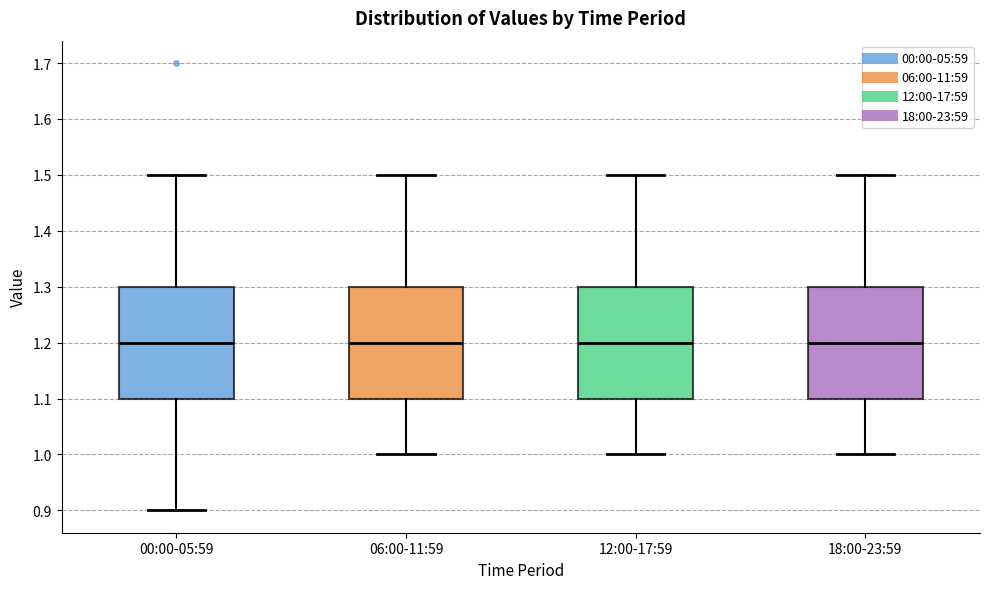

Reading left to right, read every box against the y-axis: the position of its median line, the range the box covers, and the ends of its whiskers. The values are not printed on the chart, so give them approximately, as read against the axis.

00:00-05:59: median 1.2, box 1.1 to 1.3, whiskers 0.9 to 1.5
06:00-11:59: median 1.2, box 1.1 to 1.3, whiskers 1.0 to 1.5
12:00-17:59: median 1.2, box 1.1 to 1.3, whiskers 1.0 to 1.5
18:00-23:59: median 1.2, box 1.1 to 1.3, whiskers 1.0 to 1.5